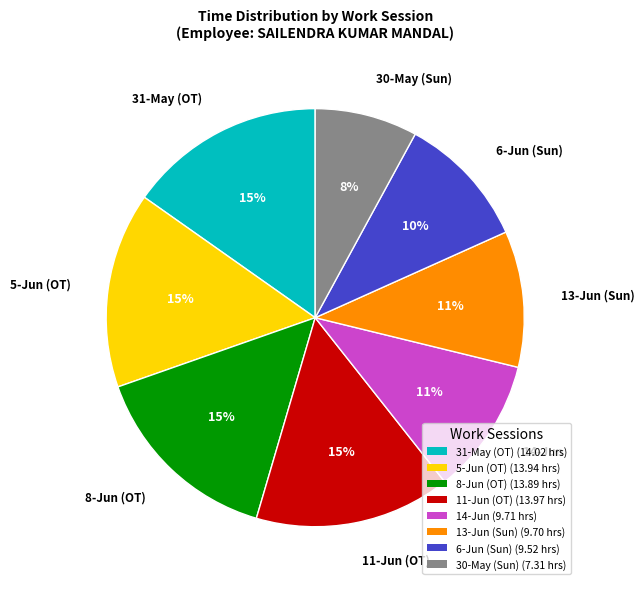

True or false: 5-Jun (OT) accounts for 15% of the total.

True